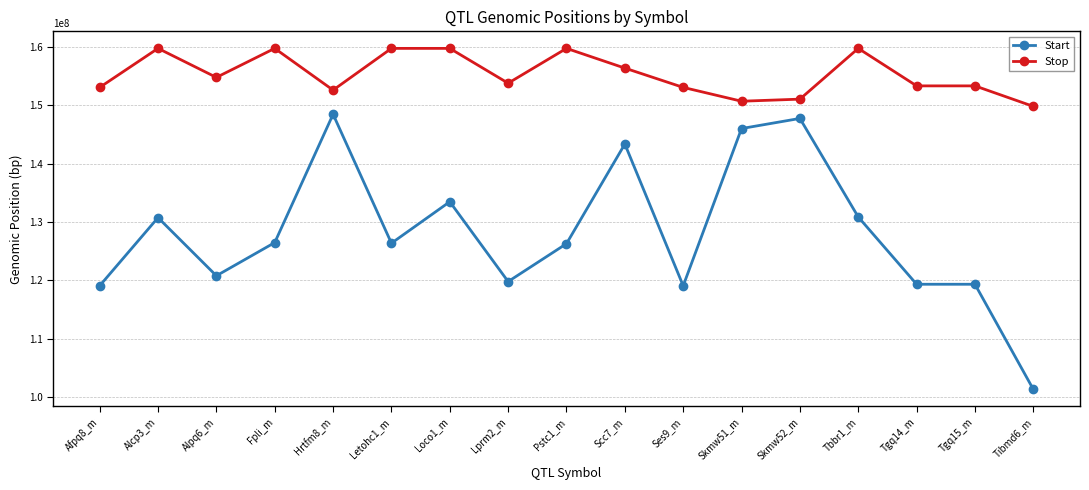

What is the greatest value displayed?

159745316